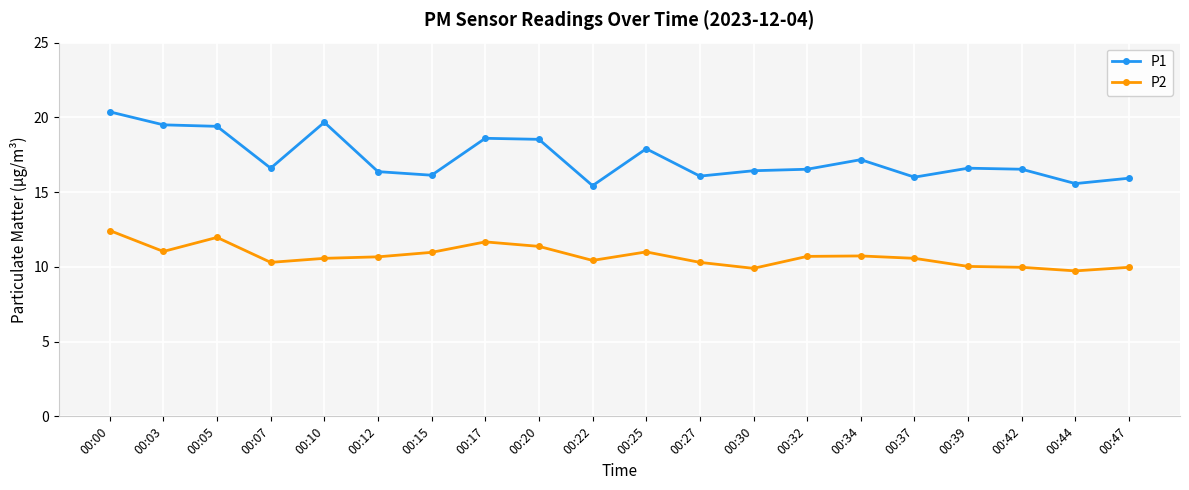

True or false: P2 and P1 cross at least once.

False